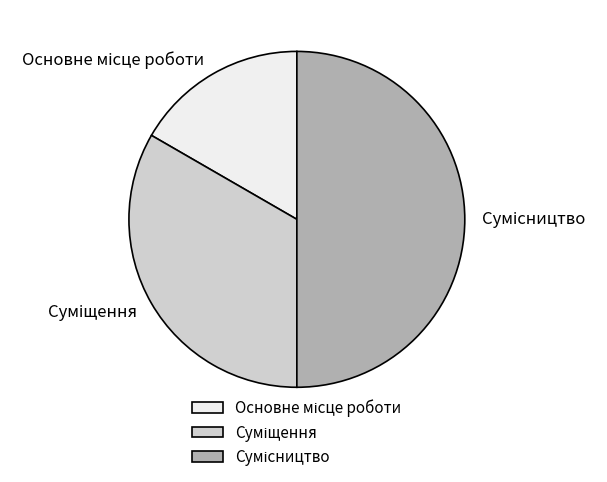

What is the change in value from Основне місце роботи to Суміщення?

+1